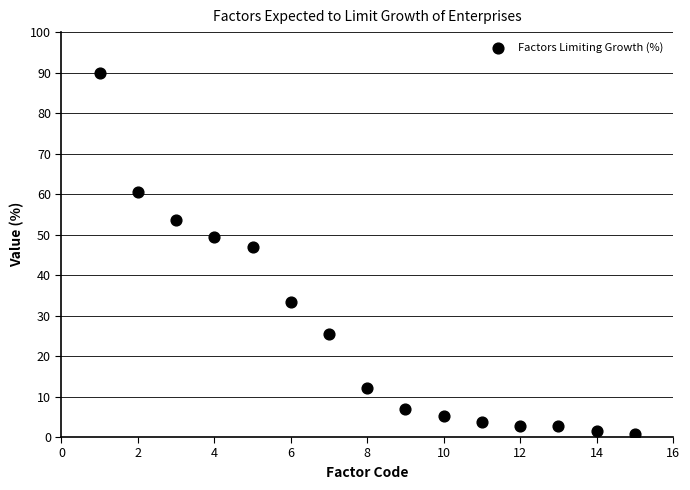

What Y value in the scatter plot is closest to 45?

47.0